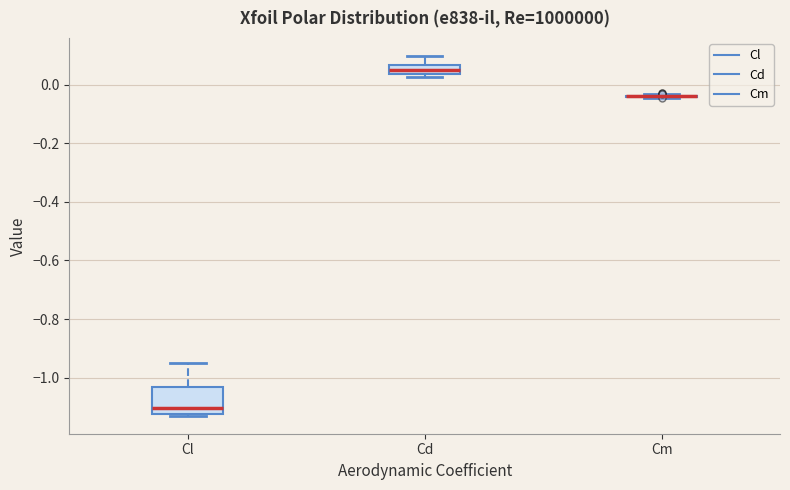

Reading left to right, read every box against the y-axis: the position of its median line, the range the box covers, and the ends of its whiskers. The values are not printed on the chart, so give them approximately, as read against the axis.

Cl: median -1.10, box -1.12 to -1.04, whiskers -1.14 to -0.96
Cd: median 0.04 (inside the box), box 0.04 to 0.06, whiskers 0.02 to 0.10
Cm: box collapsed to a line at -0.04, whiskers -0.04 to -0.04